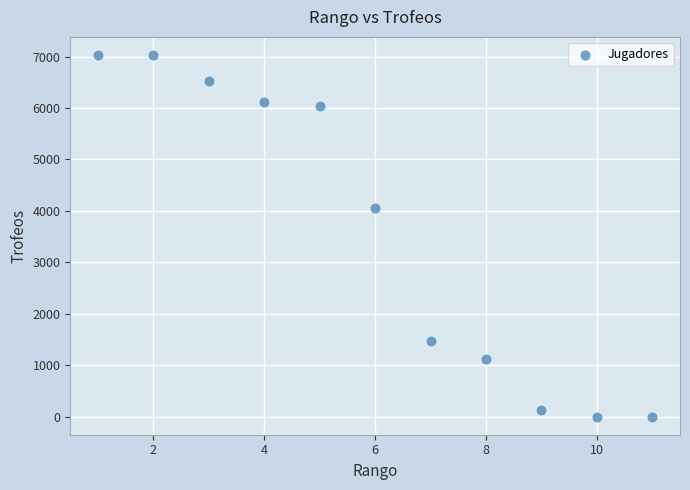

What Y value in the scatter plot is closest to 3515?

4047